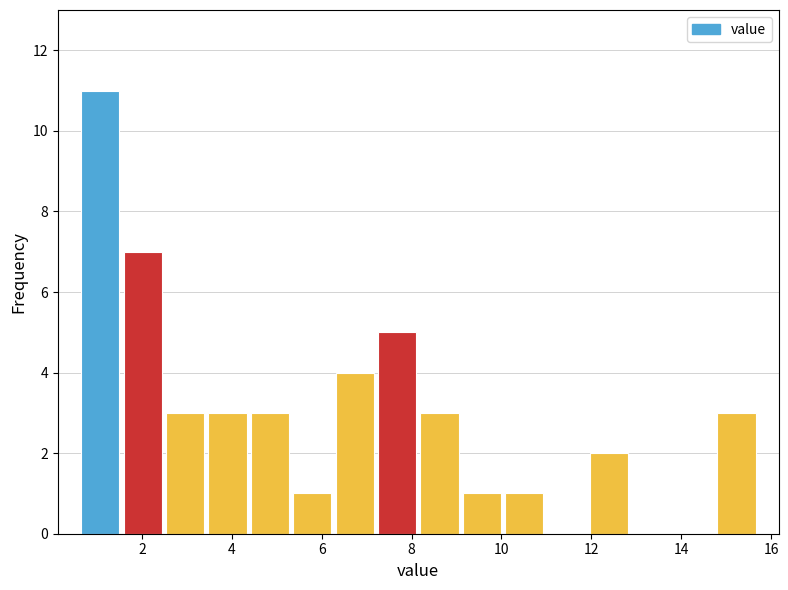

Reading left to right, transcribe this chart: for each bar, give the range it covers on the x-axis and its height. Neither the bar edges nor the heights are printed on the chart, so give them approximately, as read against the axes.

0.6 to 1.6: 11
1.6 to 2.4: 7
2.4 to 3.4: 3
3.4 to 4.4: 3
4.4 to 5.4: 3
5.4 to 6.2: 1
6.2 to 7.2: 4
7.2 to 8.2: 5
8.2 to 9.0: 3
9.0 to 10.0: 1
10.0 to 11.0: 1
11.0 to 12.0: 0
12.0 to 12.8: 2
12.8 to 13.8: 0
13.8 to 14.8: 0
14.8 to 15.8: 3